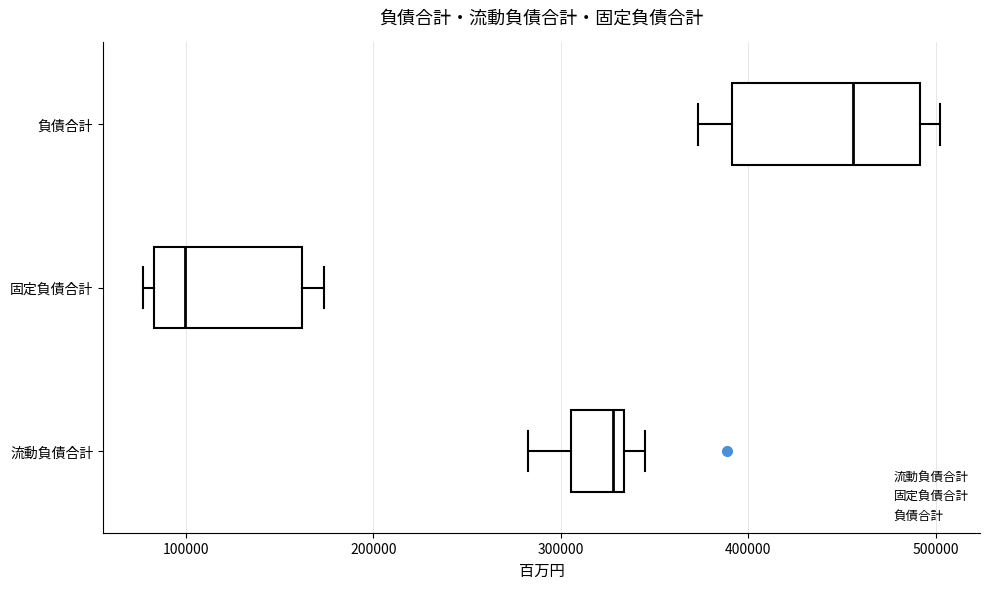

Reading bottom to top, transcribe this box plot: for each box, give where its median line is, the range the box spans, and where its two whiskers end, as read against the x-axis. The values are not printed on the chart, so give them approximately, as read against the axis.

流動負債合計: median 330000 (just left of the box's right edge), box 310000 to 330000, whiskers 280000 to 340000
固定負債合計: median 100000, box 80000 to 160000, whiskers 80000 (just left of the box's left edge) to 170000
負債合計: median 460000, box 390000 to 490000, whiskers 370000 to 500000